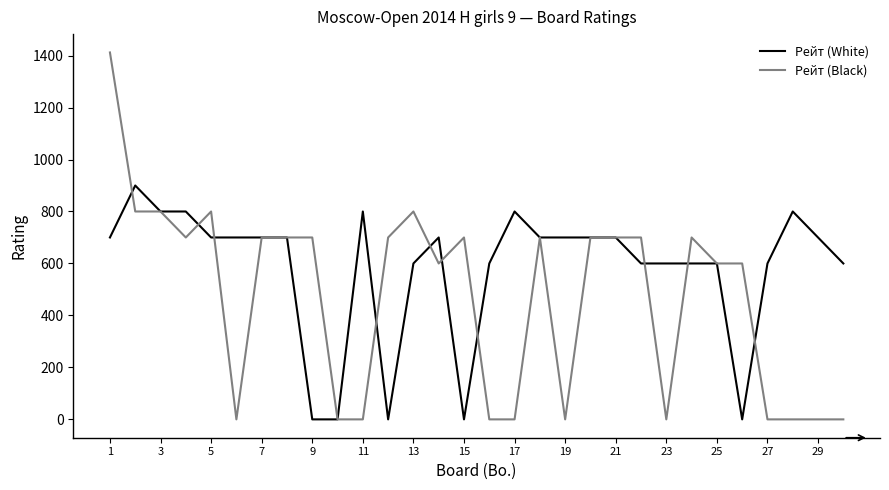

Which series has the largest total across all categories?

Рейт (White)